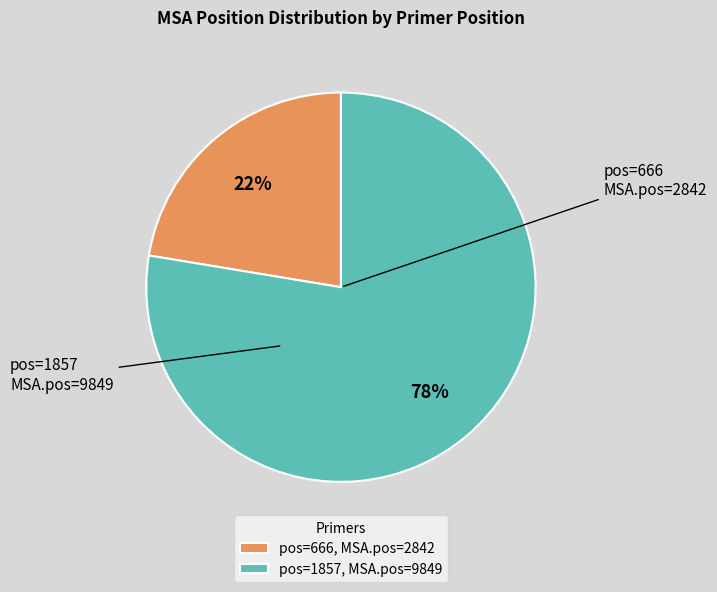

How many segments does this pie chart have?

2